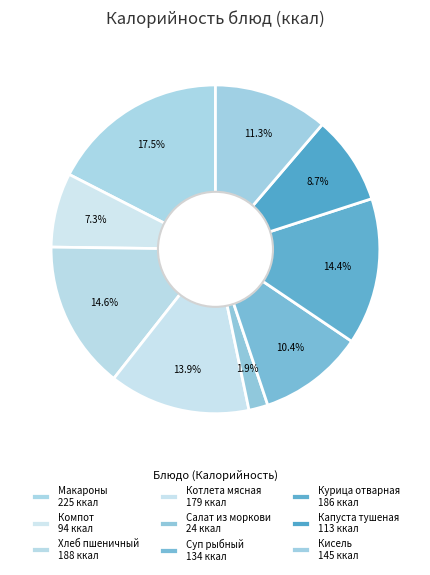

The Капуста тушеная slice represents 16% of the pie. True or false?

False